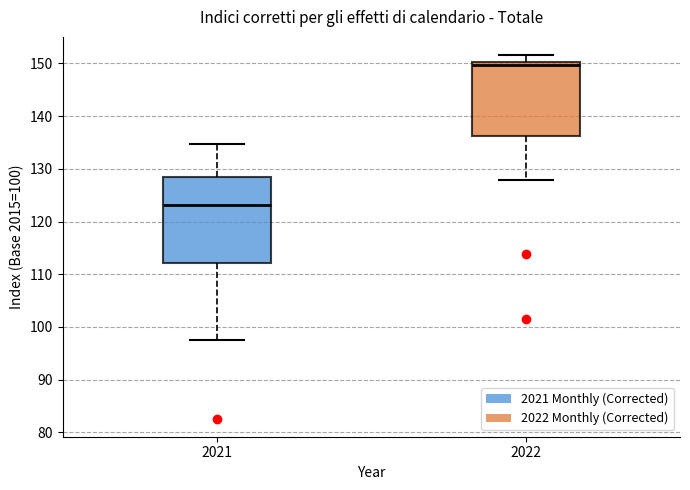

Which box has the lowest median line?

2021